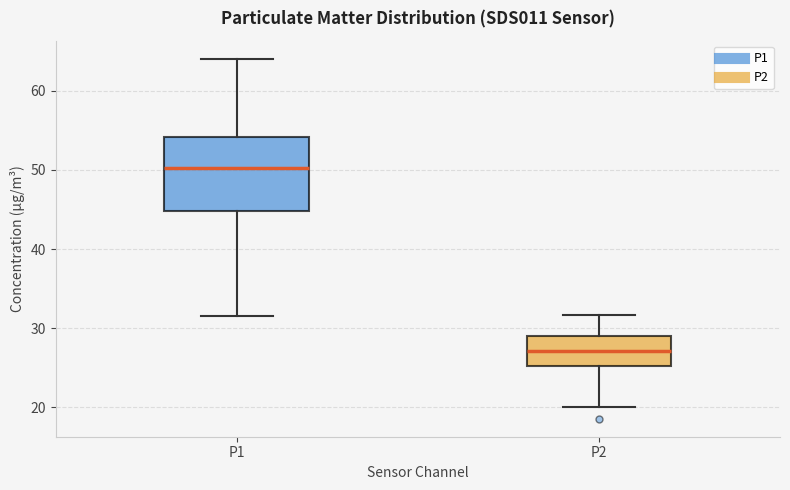

Reading left to right, transcribe this box plot: for each box, give where its median line is, the range the box spans, and where its two whiskers end, as read against the y-axis. The values are not printed on the chart, so give them approximately, as read against the axis.

P1: median 50, box 45 to 54, whiskers 32 to 64
P2: median 27, box 25 to 29, whiskers 20 to 32